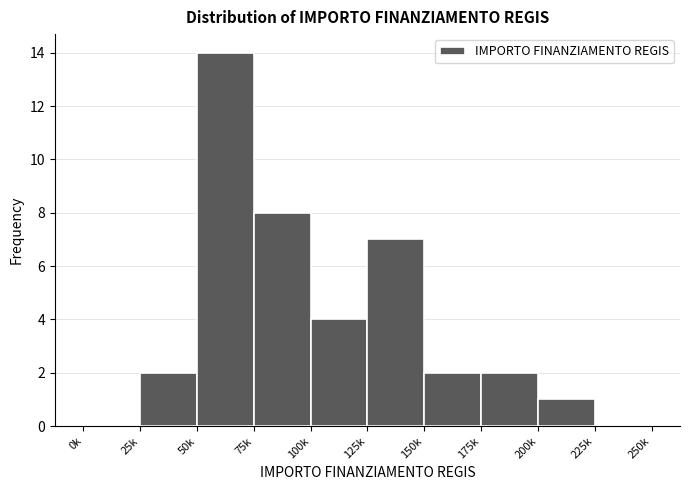

Reading right to left, extract all data points from this chart.

225k=0	200k=1	175k=2	150k=2	125k=7	100k=4	75k=8	50k=14	25k=2	0k=0